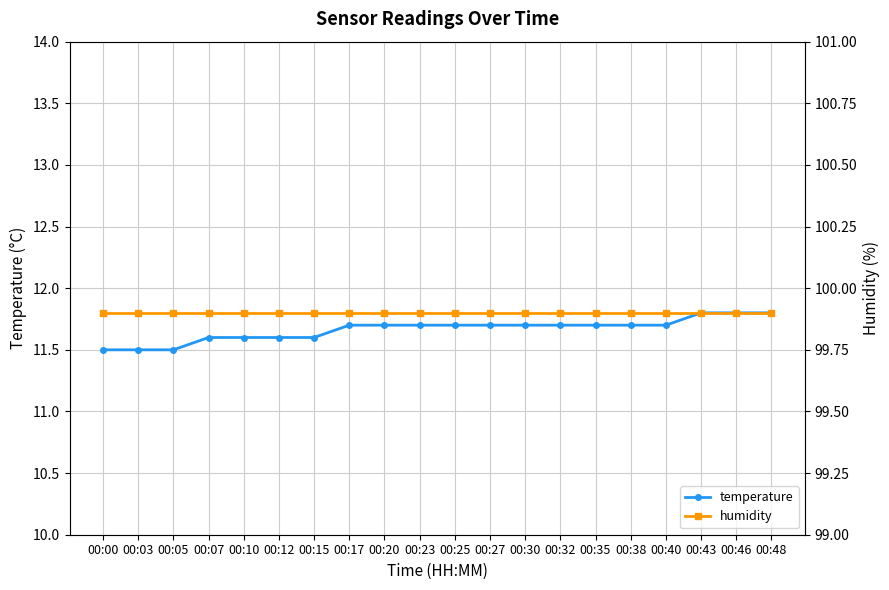

Which label corresponds to the smallest value in the chart?

00:00